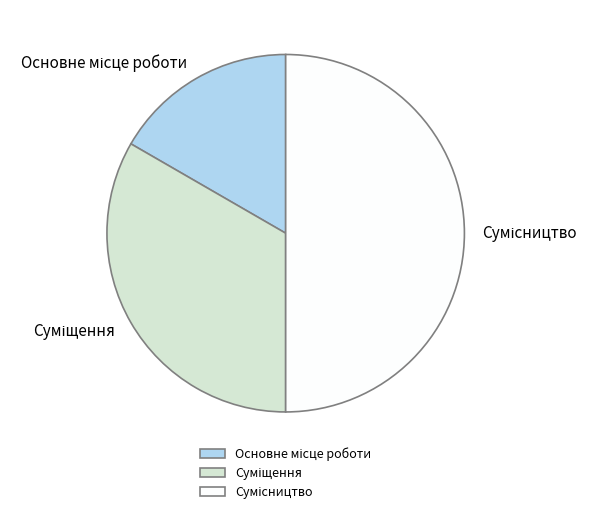

Count the number of slices in the pie.

3